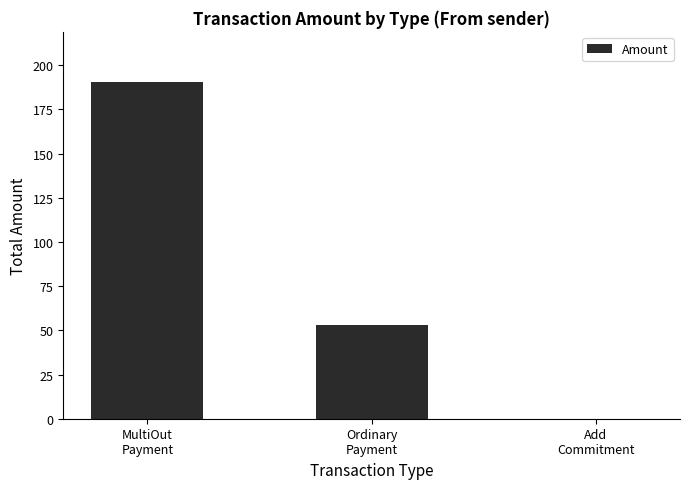

What is the greatest value displayed?

190.4